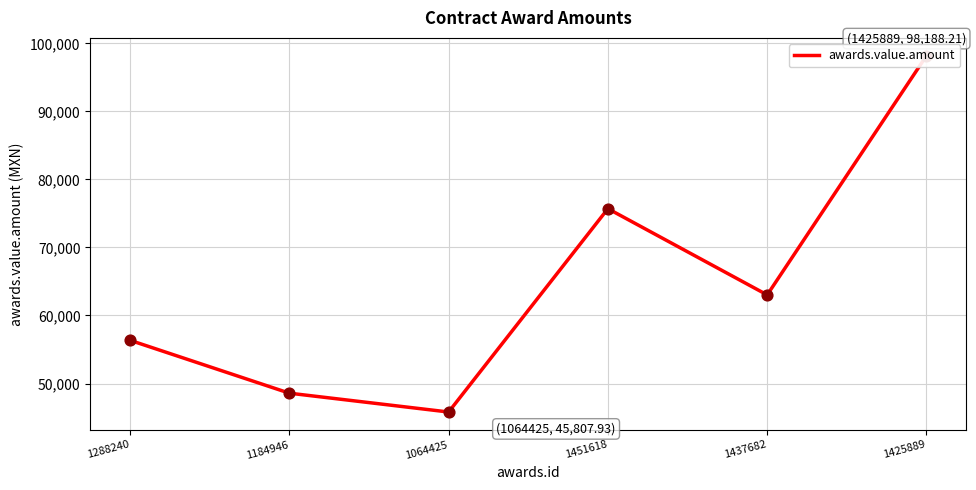

What is the change in value from 1184946 to 1451618?

+27122.1